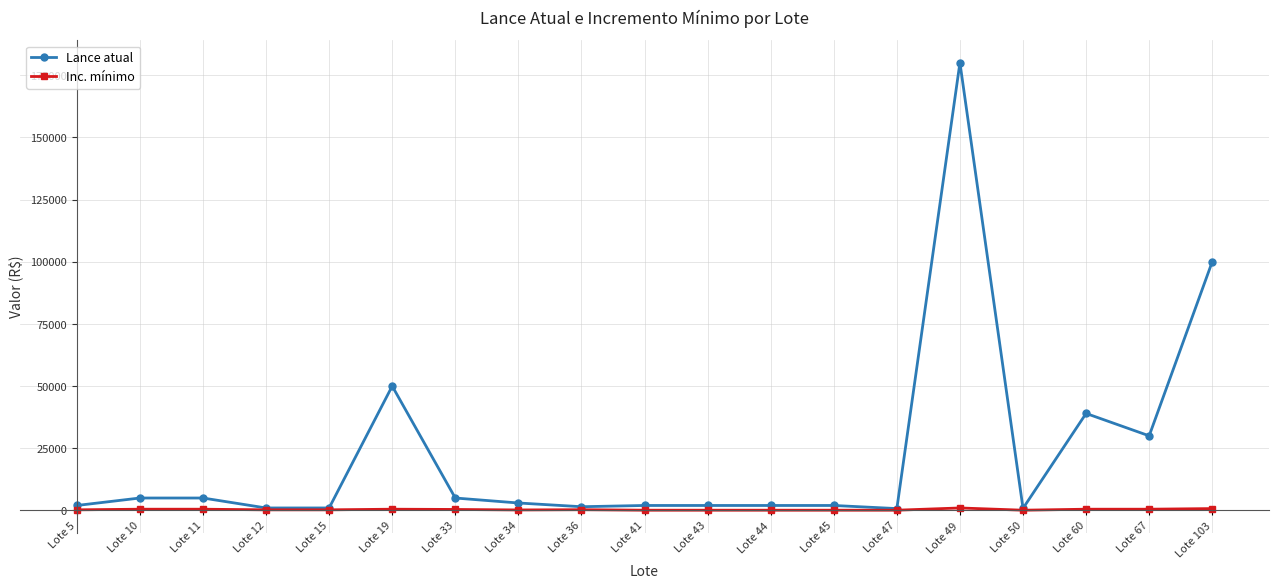

At Lote 11, list the series in order from smallest to largest.

Inc. mínimo, Lance atual